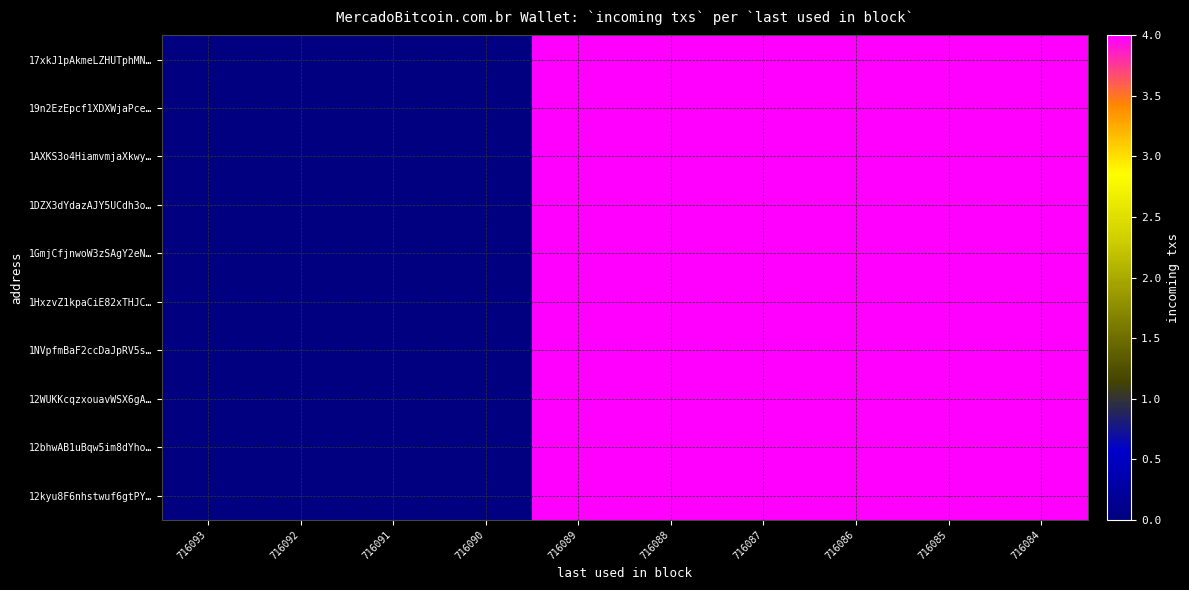

Count the number of categories in the chart.

10